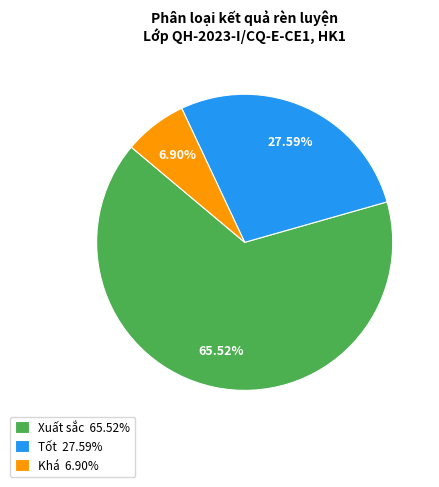

Approximately how many times larger is the value at Xuất sắc 65.52% compared to Khá 6.90%?

9.5